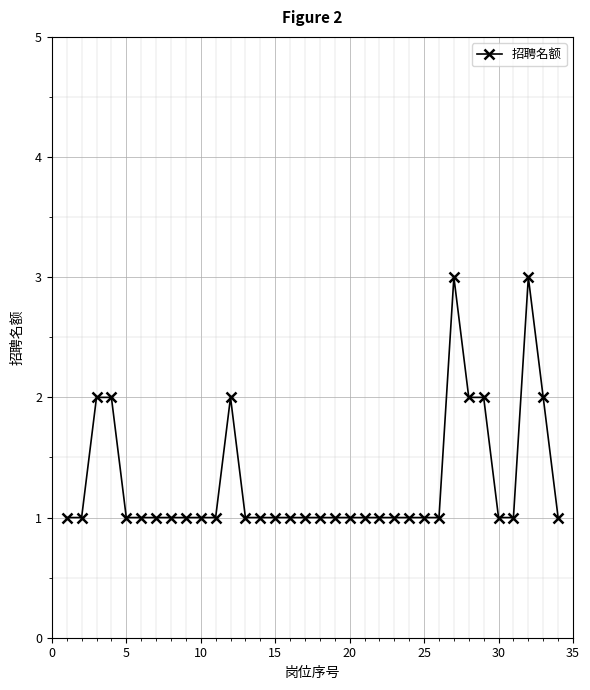

What is the difference between the second highest and second lowest values?

2